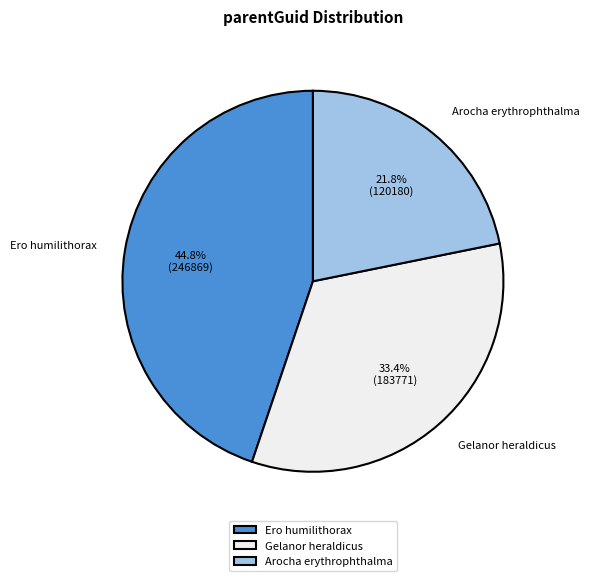

Is there a majority slice in this chart?

No